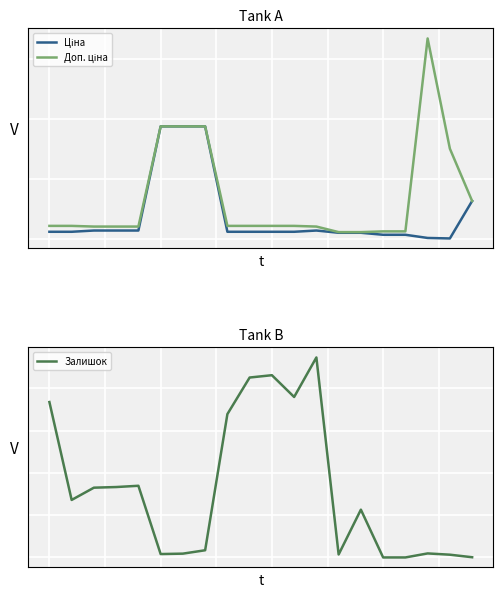

Between 3 and 19, which series saw the biggest shift?

Ціна